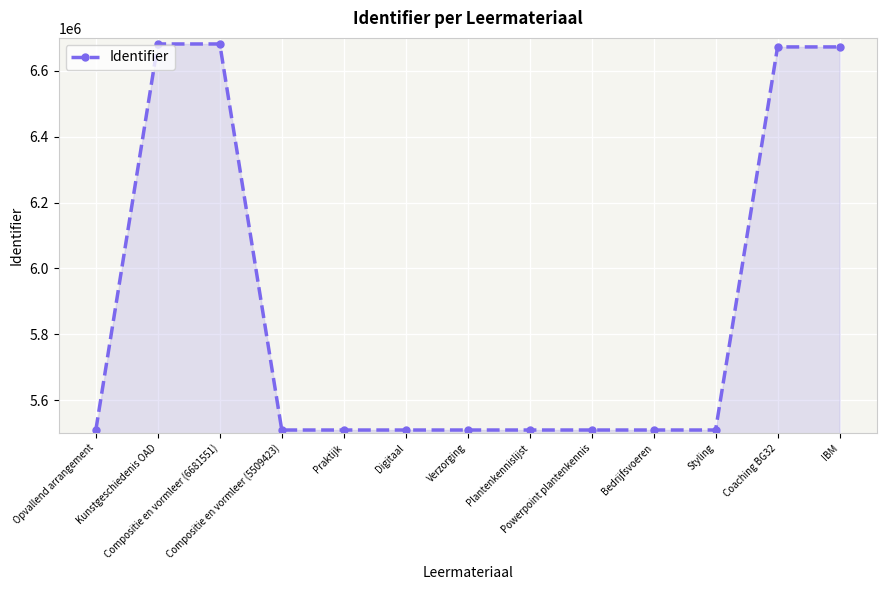

What is the smallest value displayed?

5509415